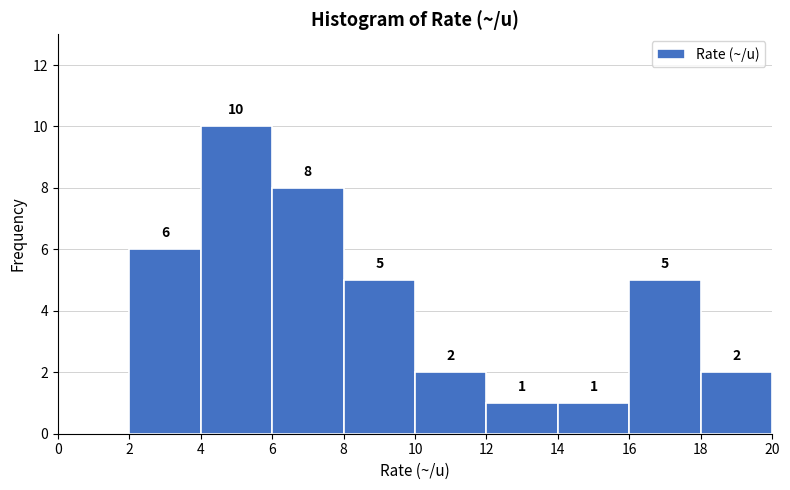

Over which range of the x-axis is the bar tallest?

4 to 6